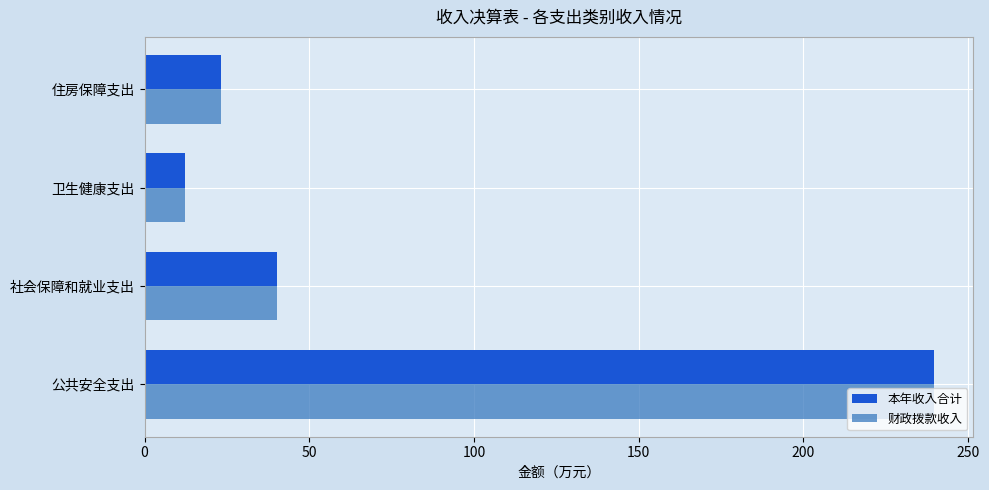

The value of 财政拨款收入 at 住房保障支出 is 15.0. True or false?

False